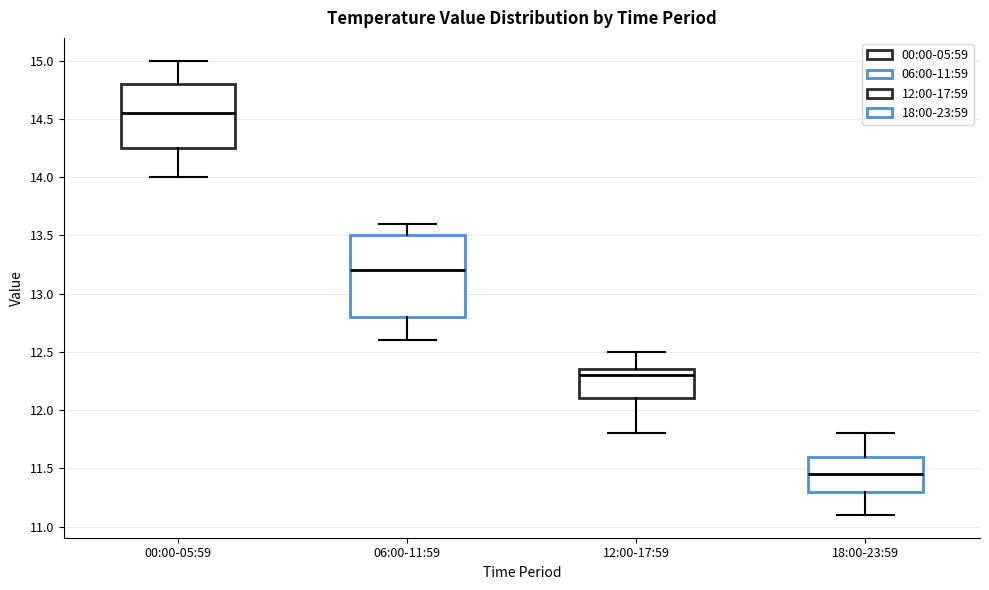

Where does the lower whisker of the box for 00:00-05:59 end on the y-axis? The values are not printed on the chart, so give them approximately, as read against the axis.

14.00